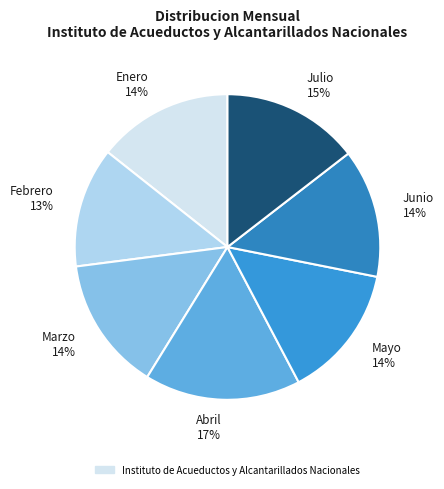

How many segments does this pie chart have?

7